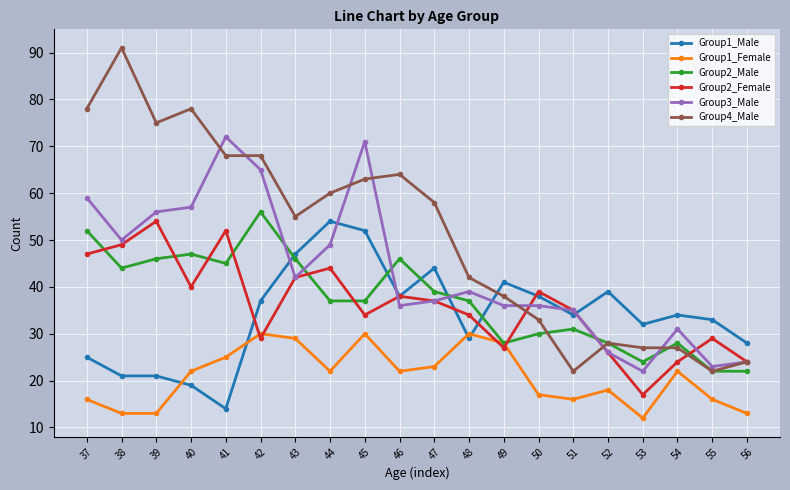

Which series has the largest total across all categories?

Group4_Male